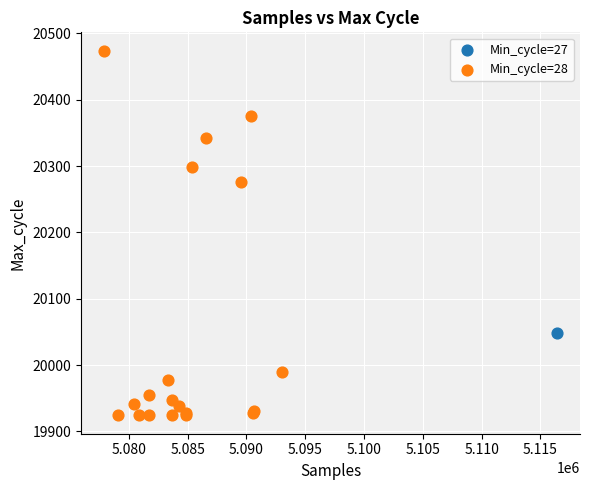

What are all the series names shown in the legend?

Min_cycle=27, Min_cycle=28